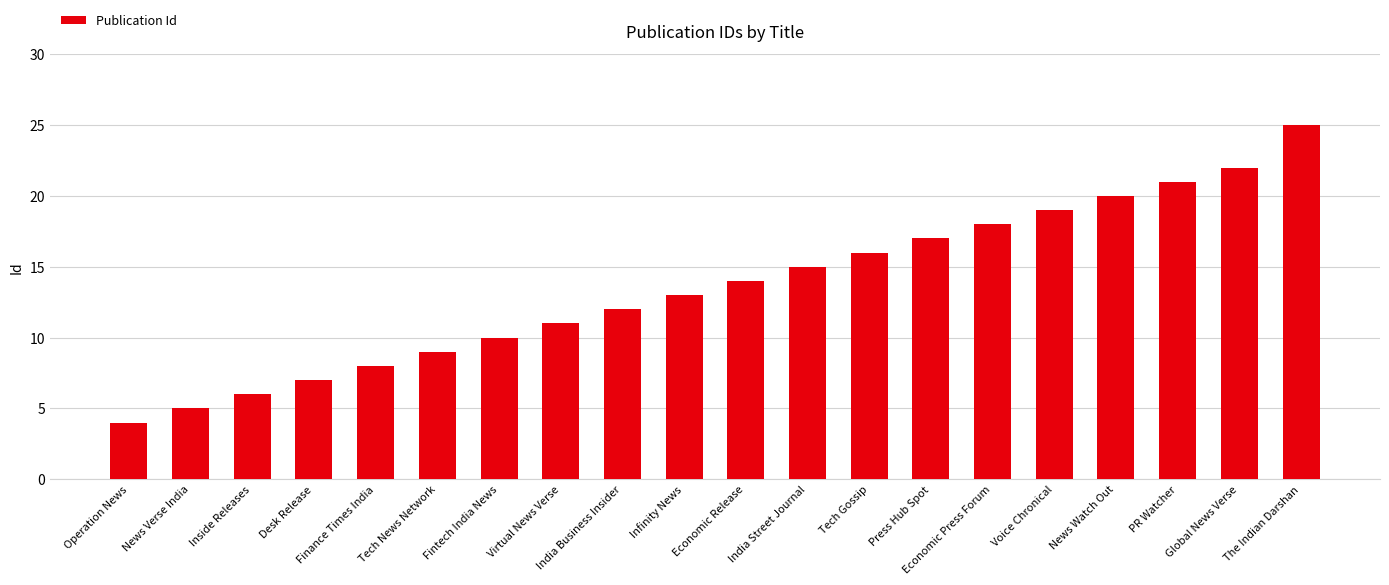

What is the difference between the second highest and minimum values?

18